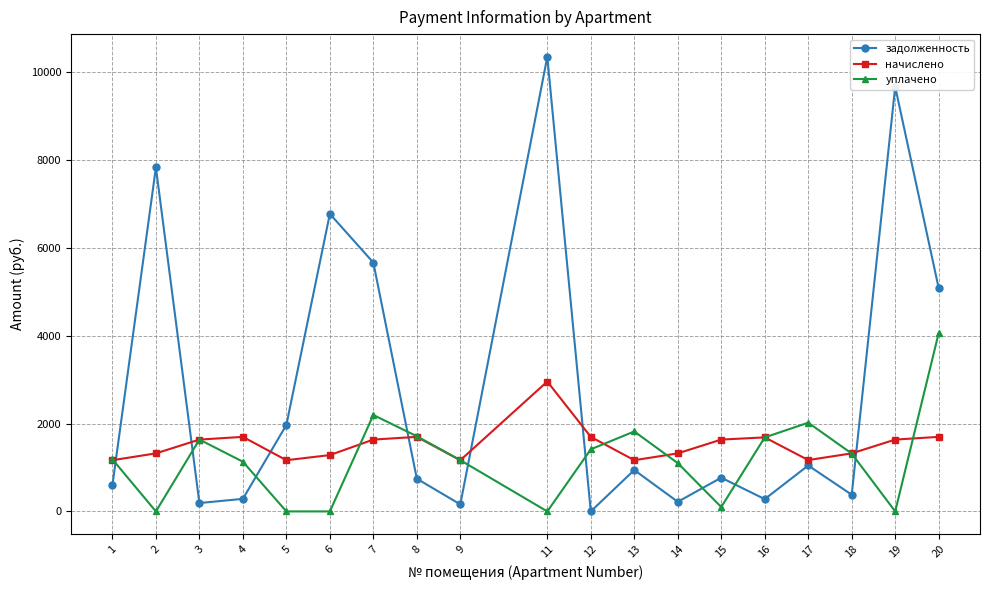

Which label corresponds to the largest value in the chart?

11